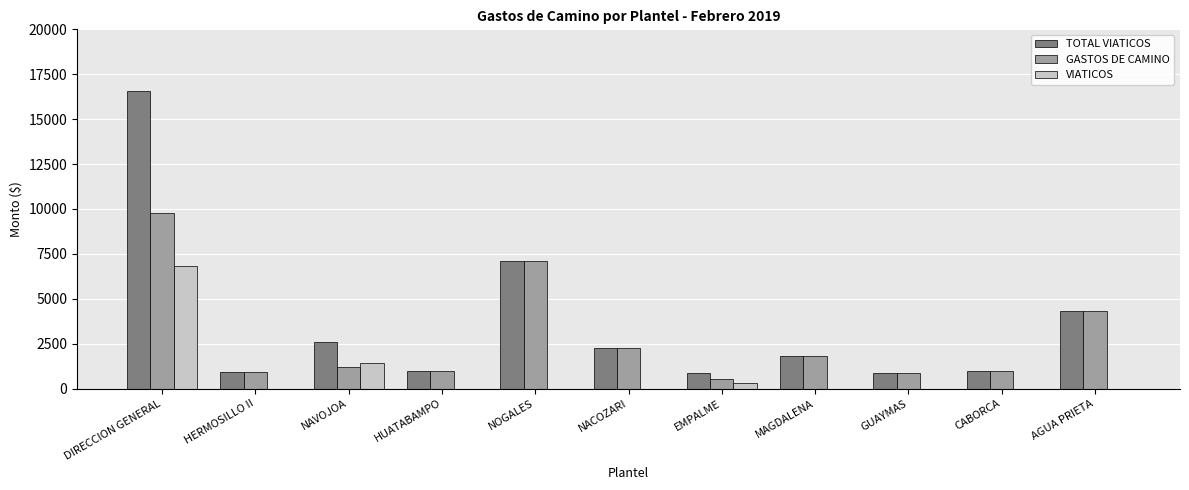

Which series has the largest total across all categories?

TOTAL VIATICOS